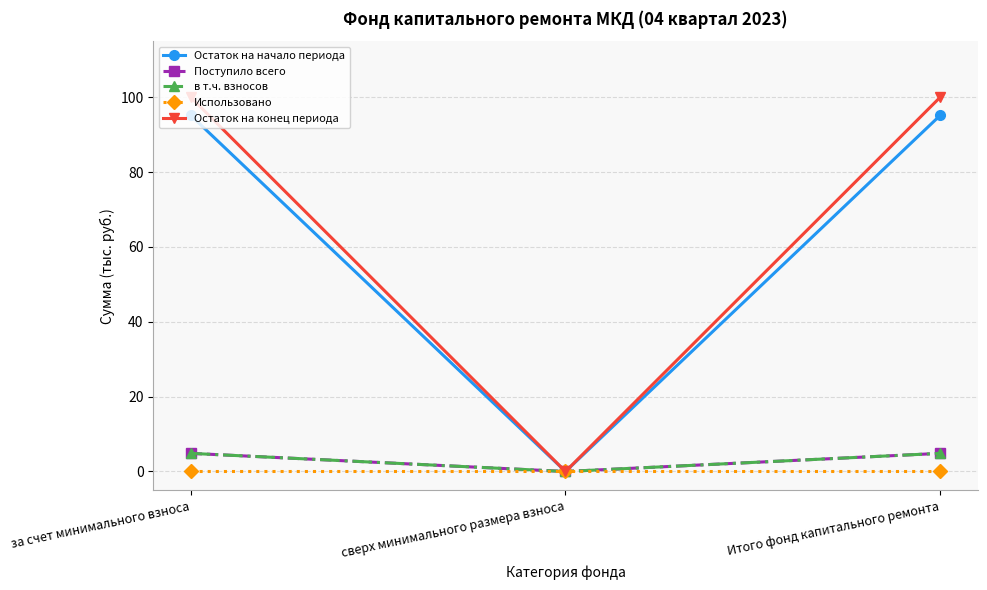

Is this an area chart (filled region under the line)?

No